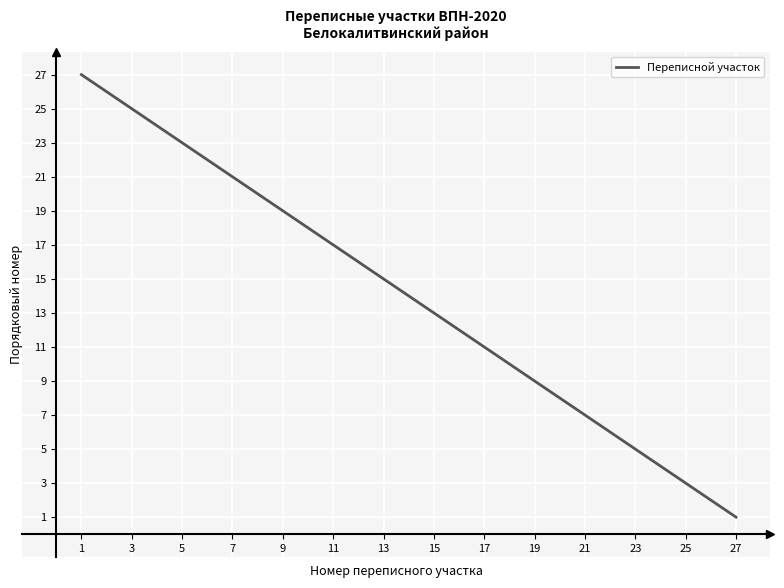

What is the maximum value shown in the chart?

27